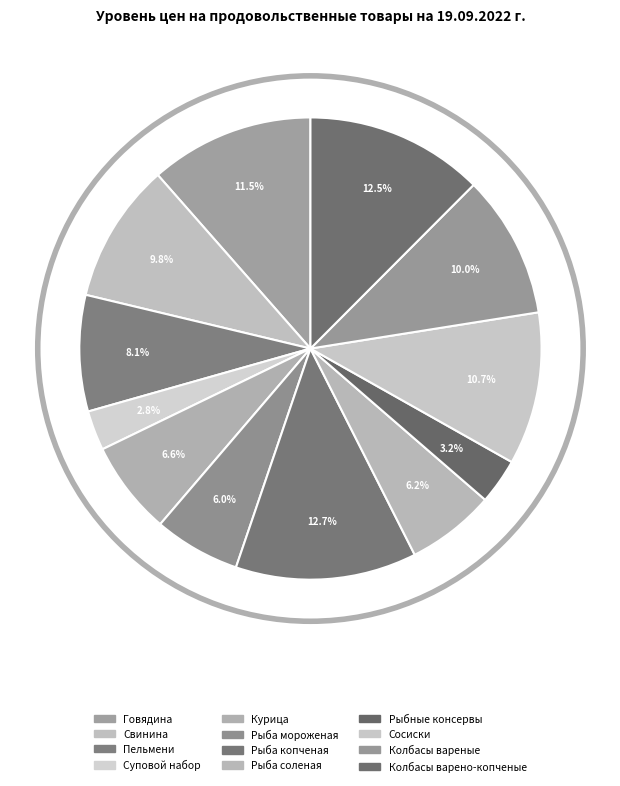

How many segments does this pie chart have?

12